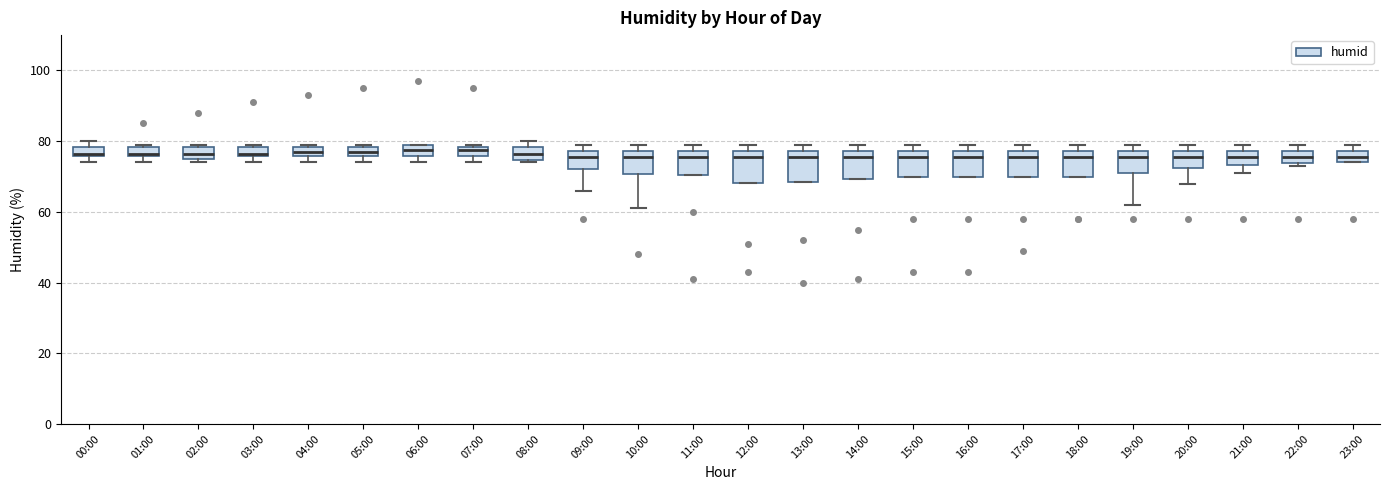

Where does the lower whisker of the box for 09:00 end on the y-axis? The values are not printed on the chart, so give them approximately, as read against the axis.

66